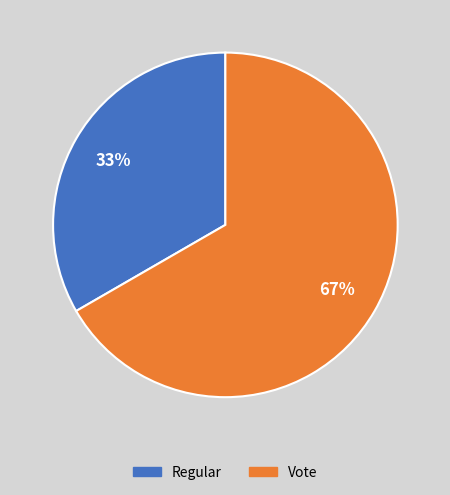

The Vote slice represents 74% of the pie. True or false?

False